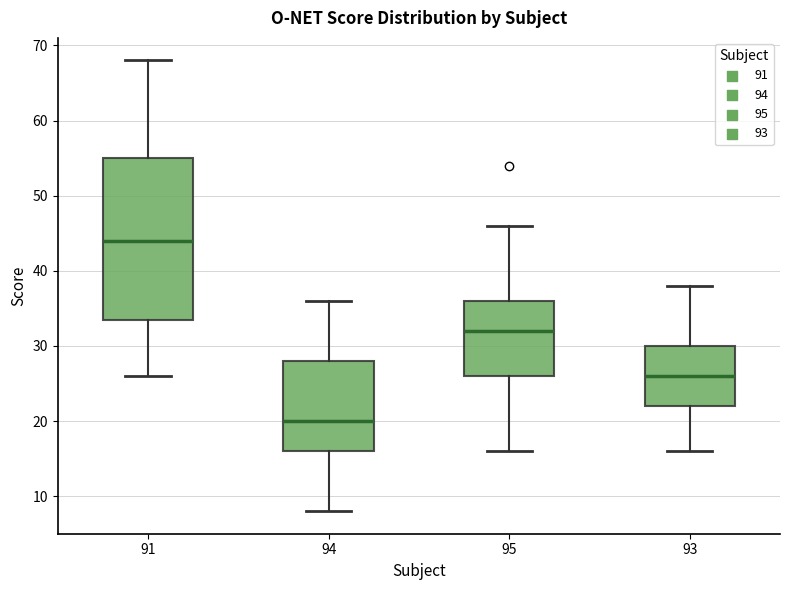

Which box's median line is the highest?

91